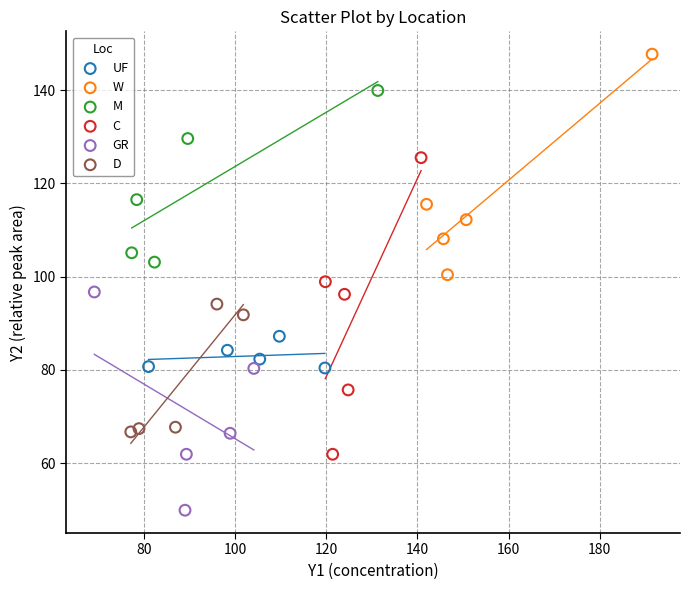

Which series contains the highest Y value?

W